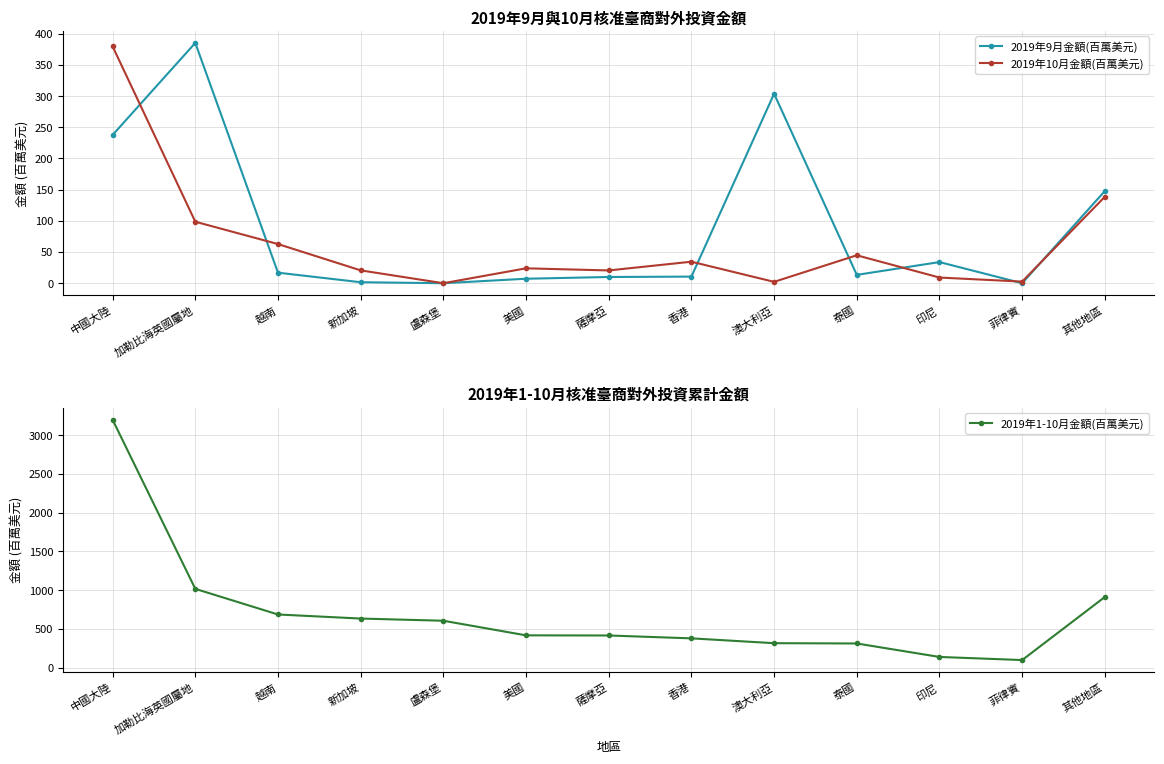

True or false: 2019年9月金額(百萬美元) has more than 0 points higher than both neighbors.

True